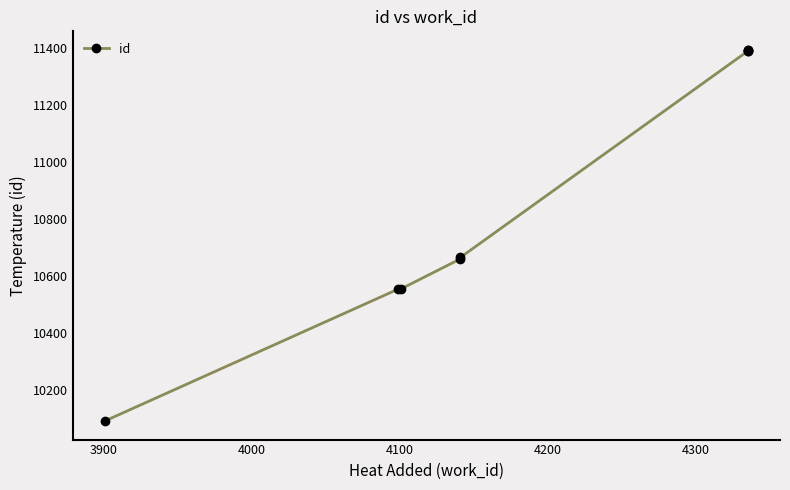

Reading left to right, transcribe all the data shown in this chart.

10092	10554	10555	10660	10665	11388	11389	11390	11392